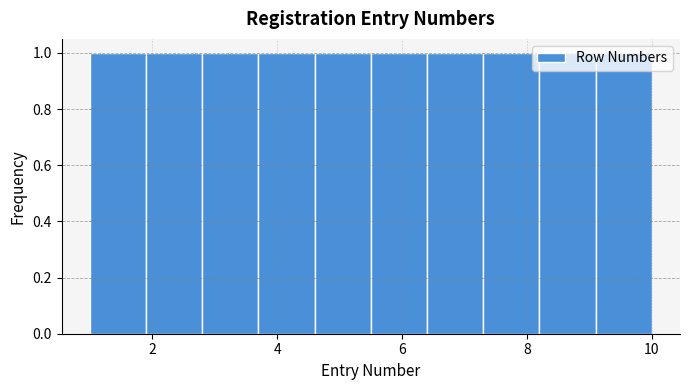

Reading left to right, transcribe this chart: for each bar, give the range it covers on the x-axis and its height. Neither the bar edges nor the heights are printed on the chart, so give them approximately, as read against the axes.

1.0 to 1.9: 1
1.9 to 2.8: 1
2.8 to 3.7: 1
3.7 to 4.6: 1
4.6 to 5.5: 1
5.5 to 6.4: 1
6.4 to 7.3: 1
7.3 to 8.2: 1
8.2 to 9.1: 1
9.1 to 10.0: 1